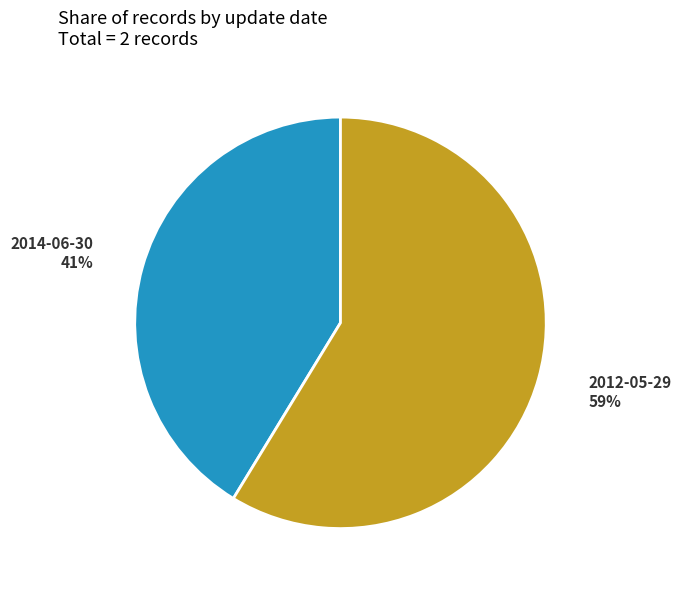

Rank the categories by value from highest to lowest.

2012-05-29, 2014-06-30